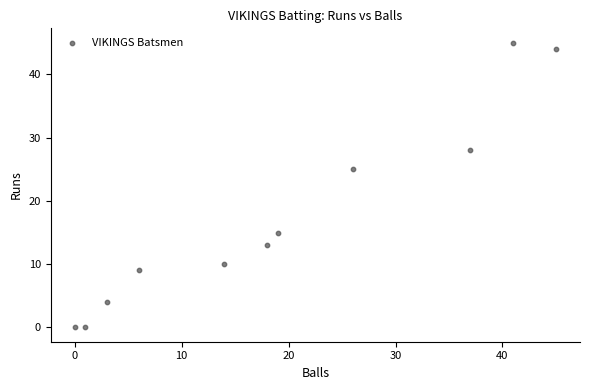

What is the range of X values (max minus min)?

45